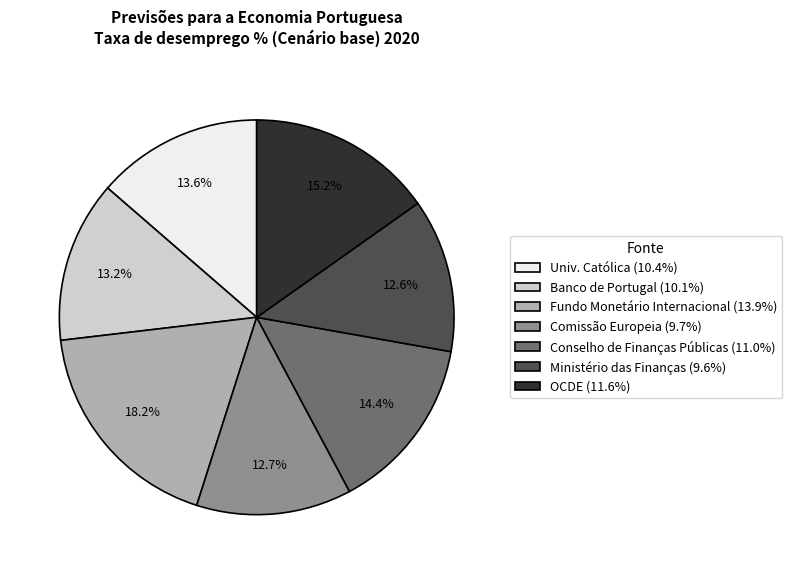

Does Univ. Católica account for over 50% of the chart?

No